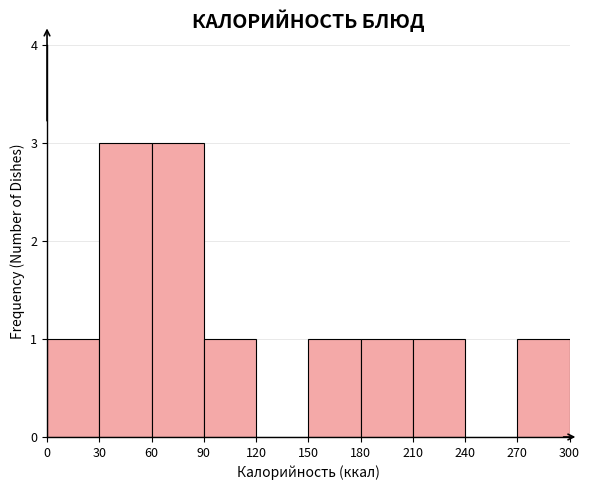

What is the height of the bar covering 210 to 240 on the x-axis? The values are not printed on the chart, so give them approximately, as read against the axis.

1